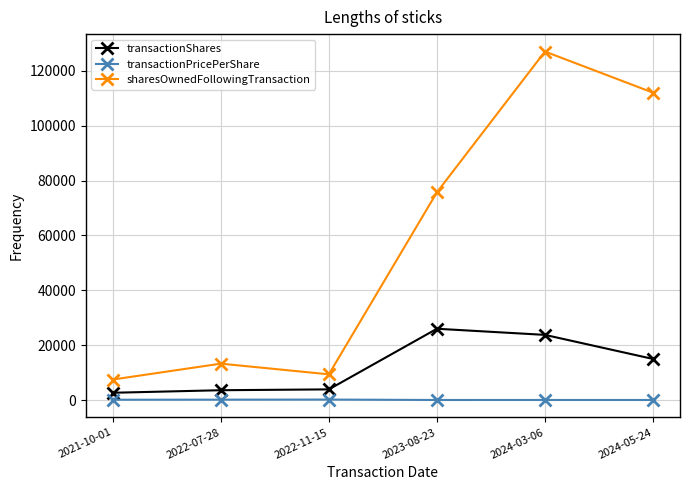

Rank the series by their average value, from highest to lowest.

sharesOwnedFollowingTransaction, transactionShares, transactionPricePerShare